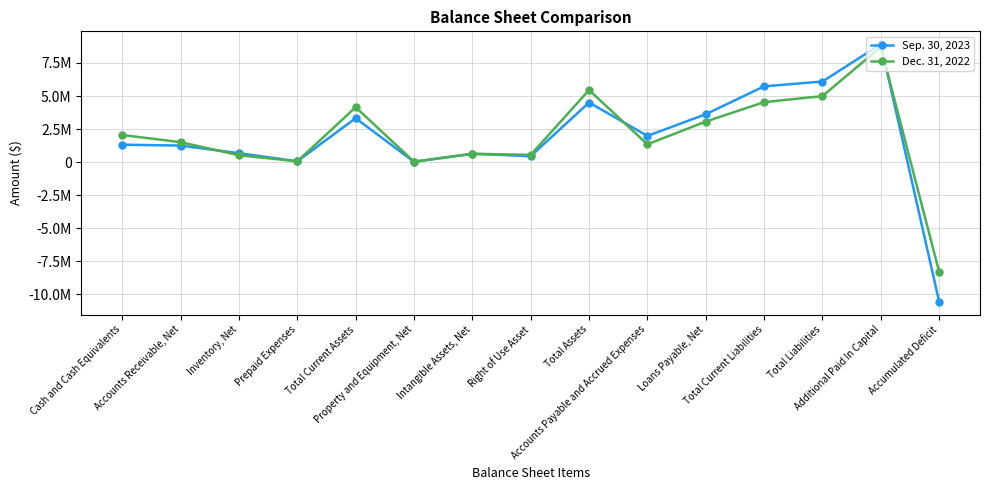

What is the sum of all Dec. 31, 2022 values?

29350895